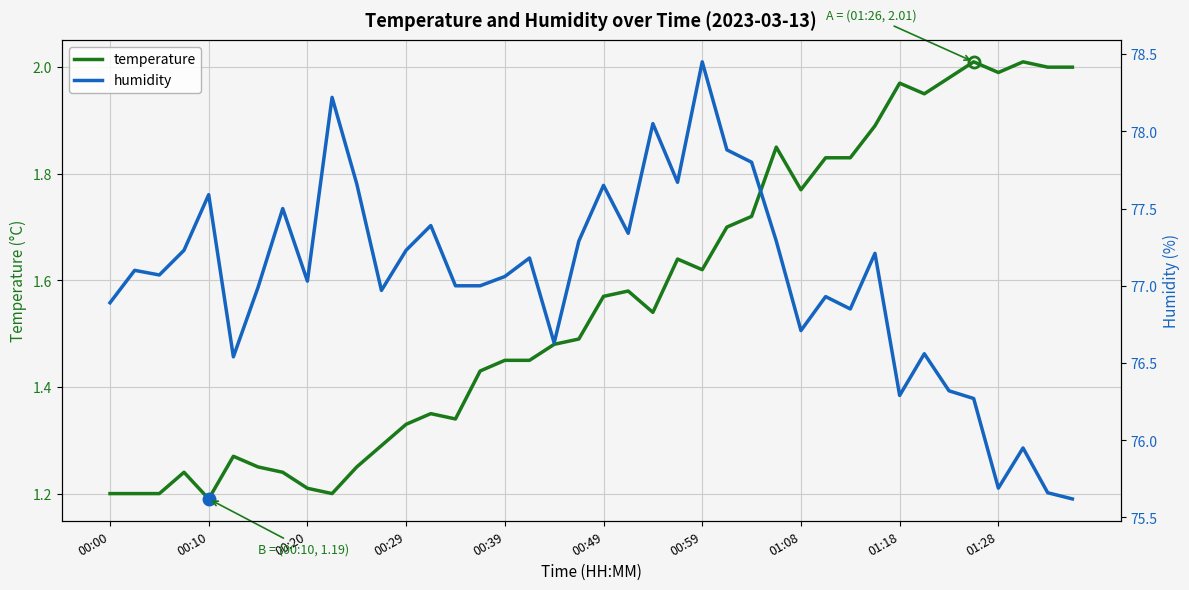

How many lines are shown in the chart?

2